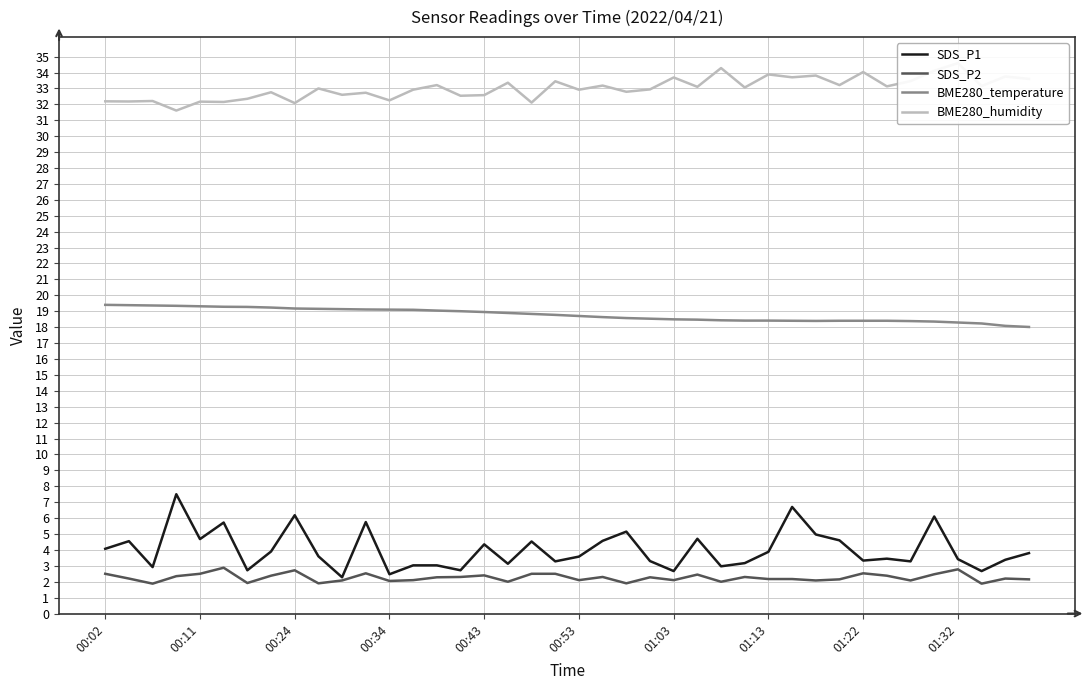

How many interior local peaks does the SDS_P1 series have?

12